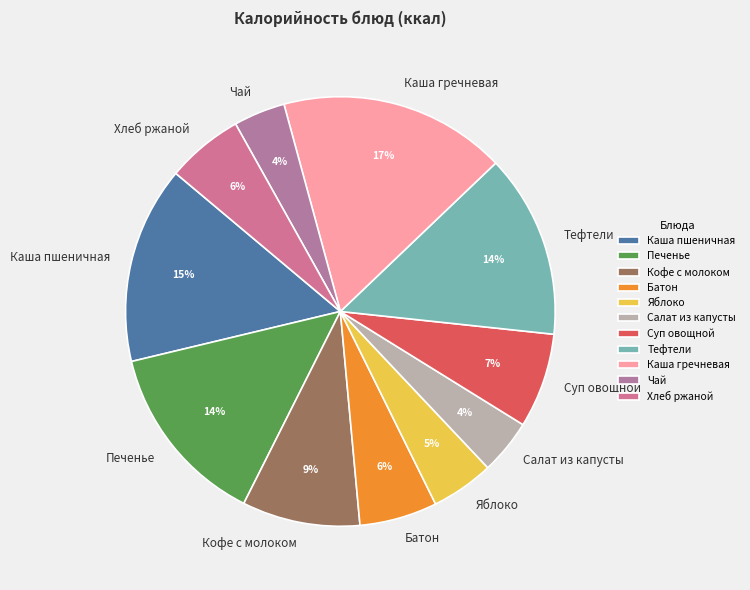

To the nearest percent, what is the difference between the Печенье and Батон slice percentages?

8%